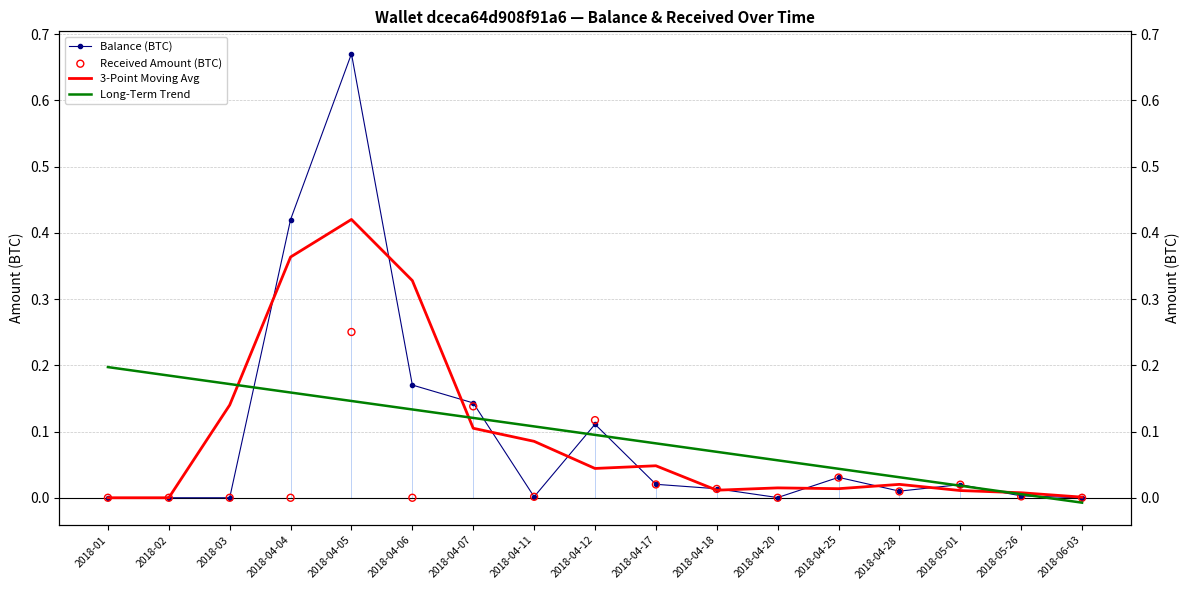

Which series has the largest Y range (max minus min)?

Balance (BTC)